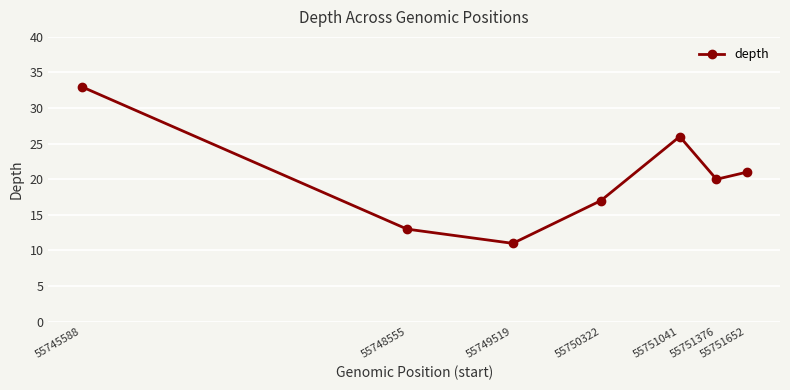

Count the number of data series in this chart.

1